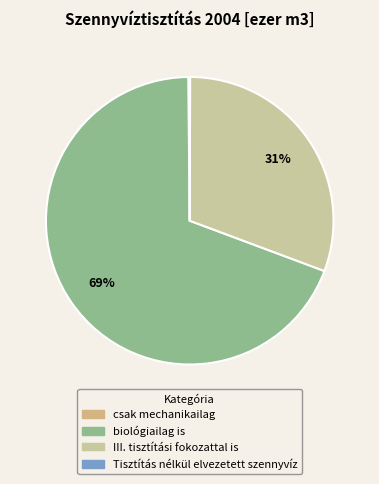

To the nearest percent, what is the average slice percentage?

25%